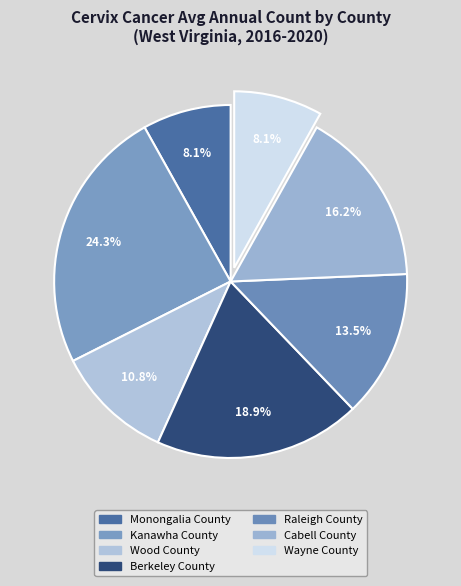

How many segments does this pie chart have?

7